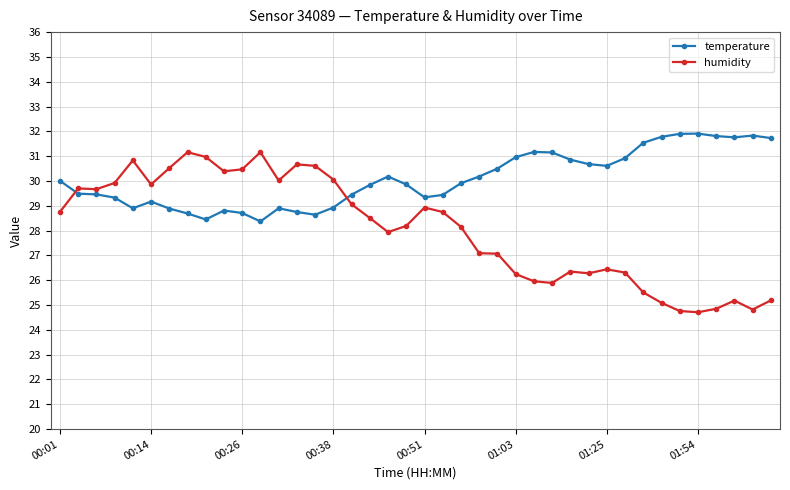

Which series has the widest spread of values?

humidity